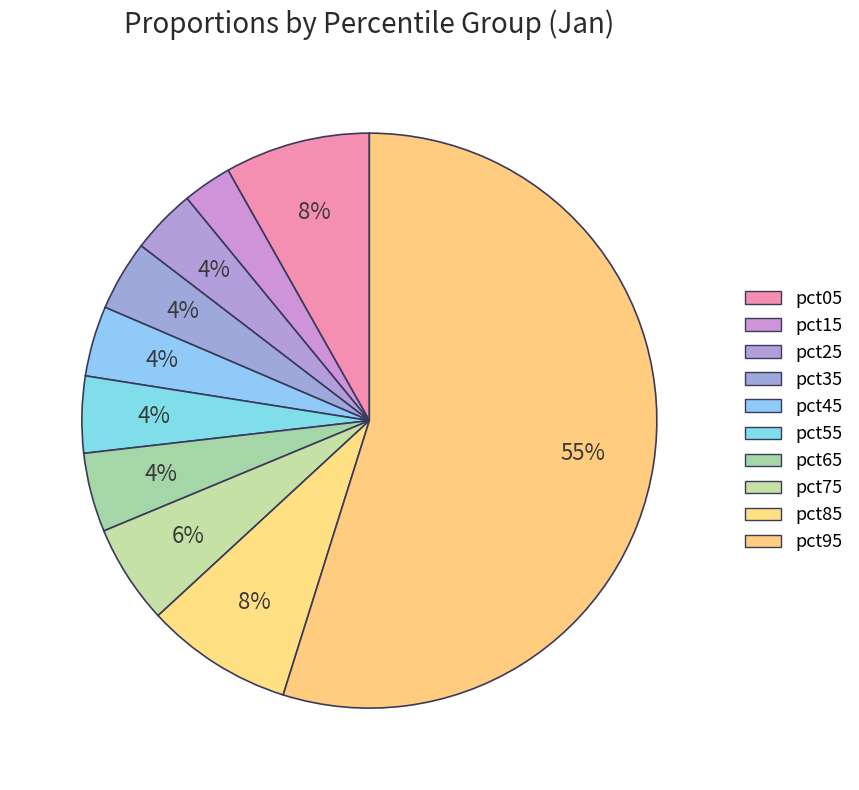

Count the number of slices in the pie.

10